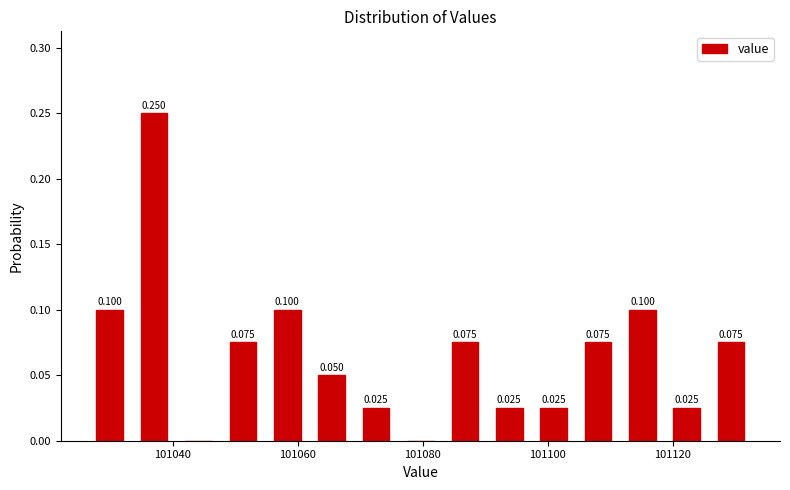

Read against the x-axis, roughly where is the centre of the tallest bar?

101038